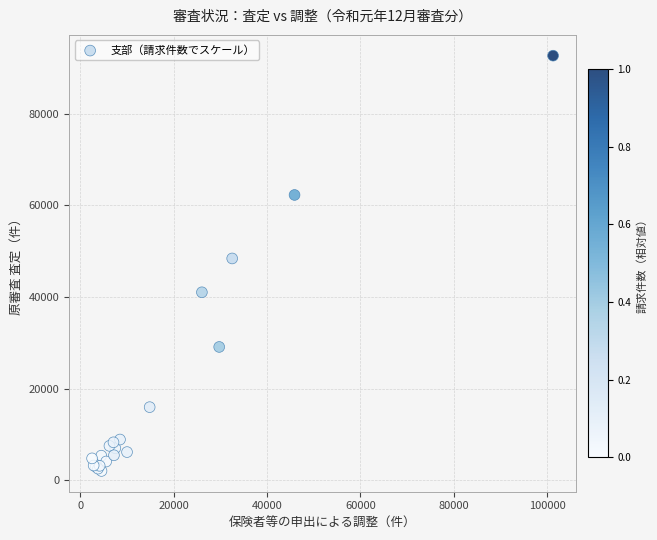

What Y value in the scatter plot is closest to 47340?

48400